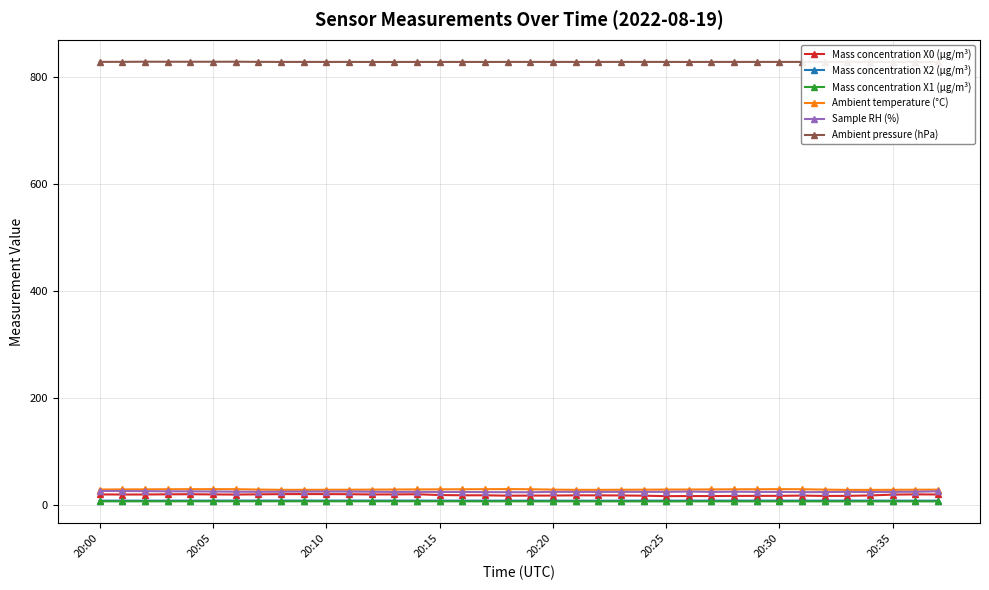

At 33, list the series in order from largest to smallest.

Ambient pressure (hPa), Ambient temperature (°C), Sample RH (%), Mass concentration X0 (μg/m³), Mass concentration X2 (μg/m³), Mass concentration X1 (μg/m³)